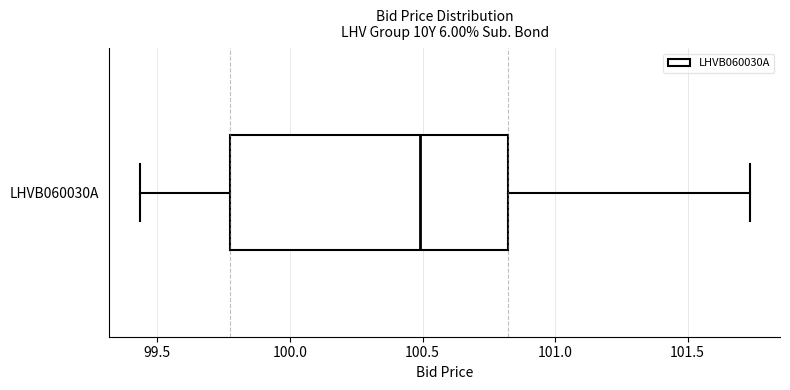

Where does the median line of the box for LHVB060030A sit on the x-axis? The values are not printed on the chart, so give them approximately, as read against the axis.

100.50